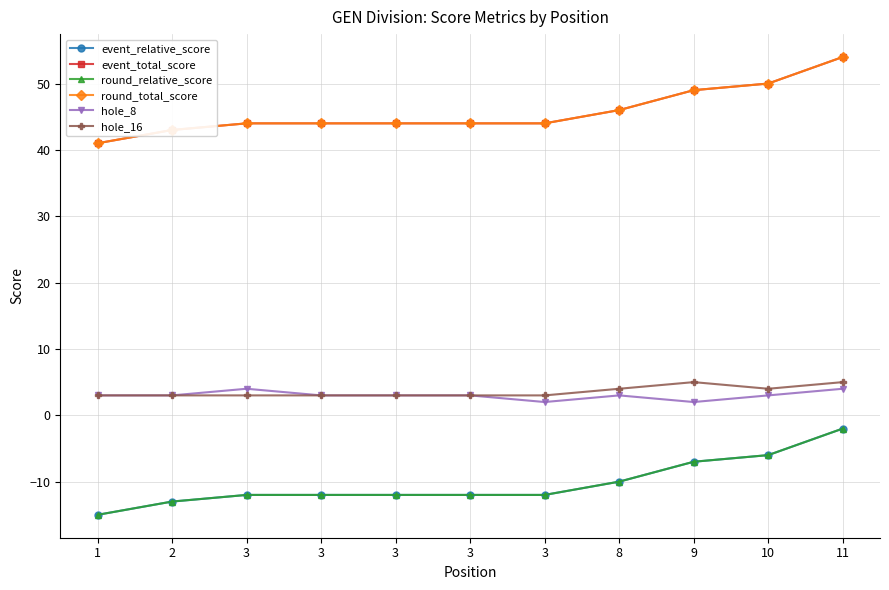

Does the chart have visible grid lines?

Yes